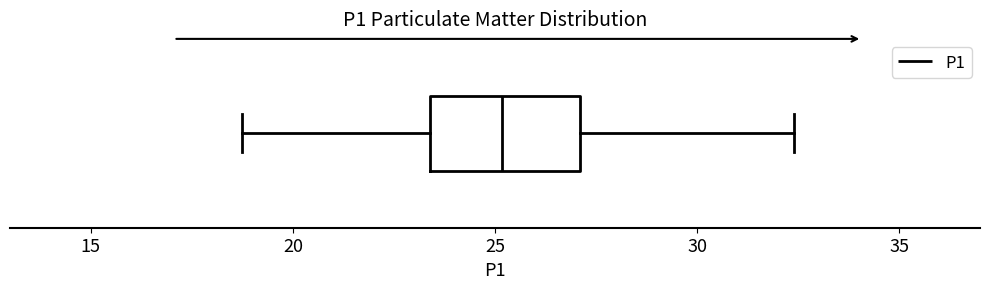

Read this box plot against the x-axis: the position of the median line, the range covered by the box, and the ends of both whiskers. The values are not printed on the chart, so give them approximately, as read against the axis.

median 25.0, box 23.5 to 27.0, whiskers 18.5 to 32.5